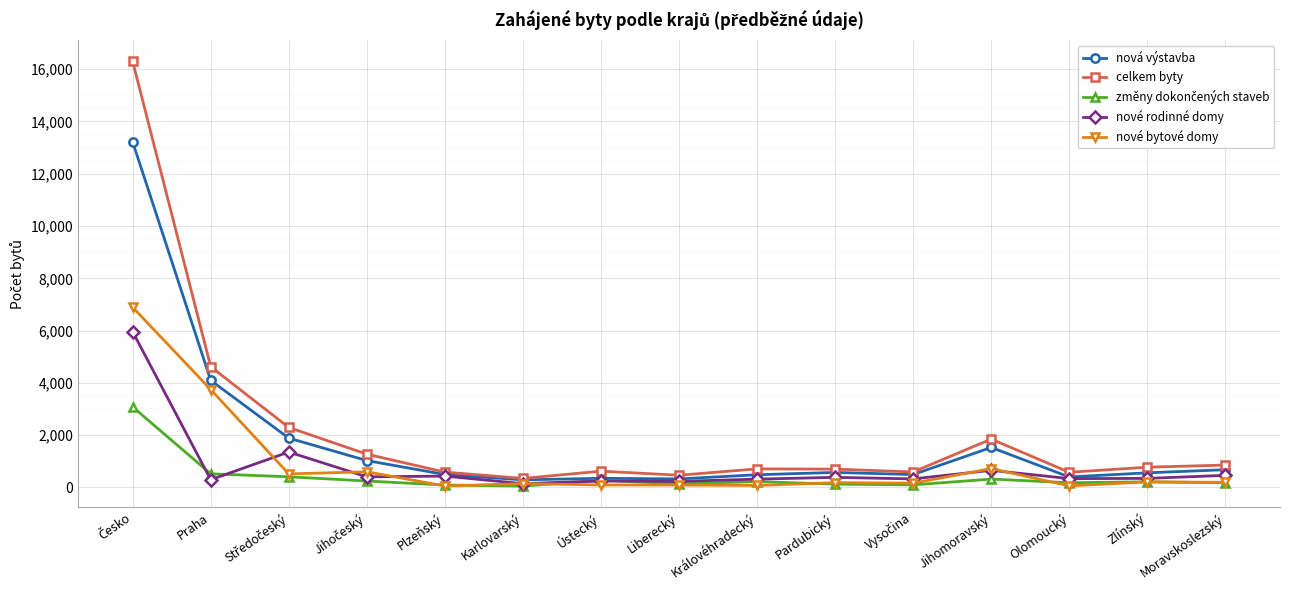

The value of nové rodinné domy at Liberecký is 232. True or false?

True